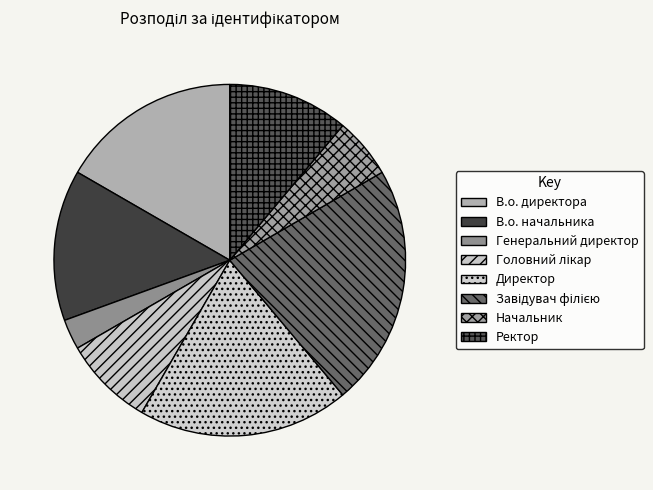

Combined, what portion of the pie is Генеральний директор and В.о. директора?

19.4%